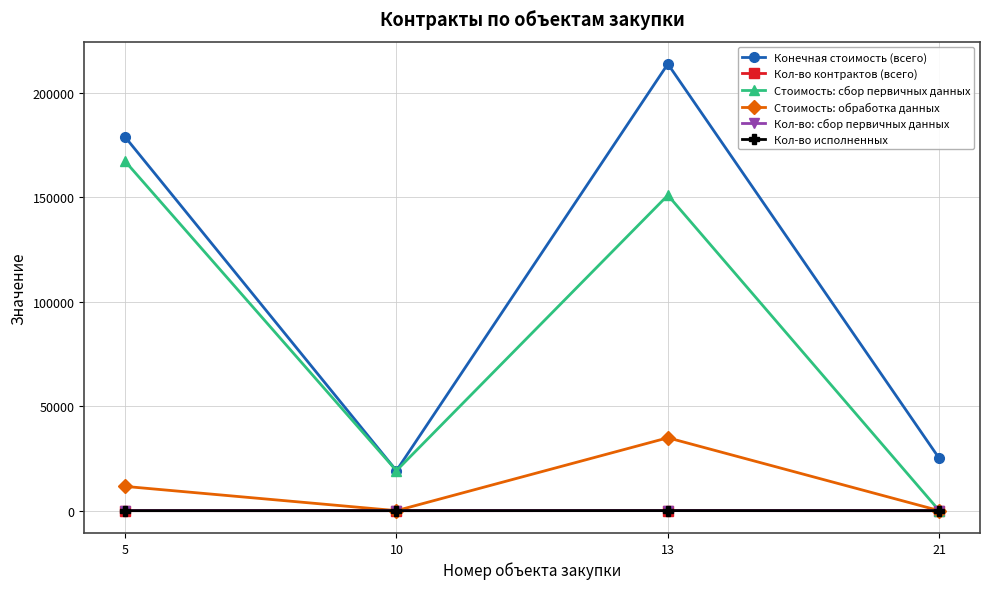

What are all the series names shown in the legend?

Конечная стоимость (всего), Кол-во контрактов (всего), Стоимость: сбор первичных данных, Стоимость: обработка данных, Кол-во: сбор первичных данных, Кол-во исполненных